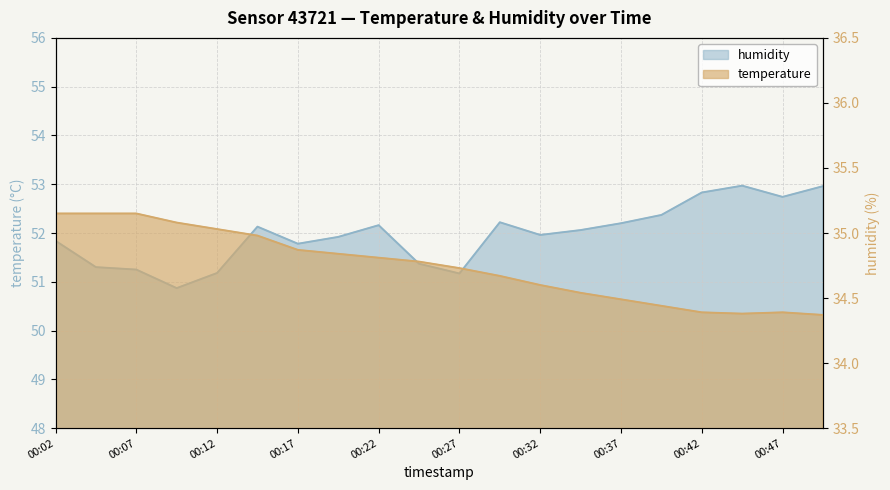

What is the sum of all humidity values?

1039.3